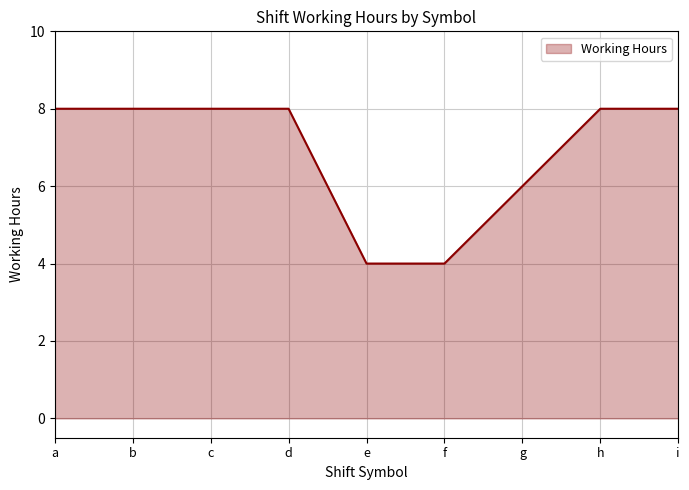

The chart shows a value of 11.8 at i. True or false?

False